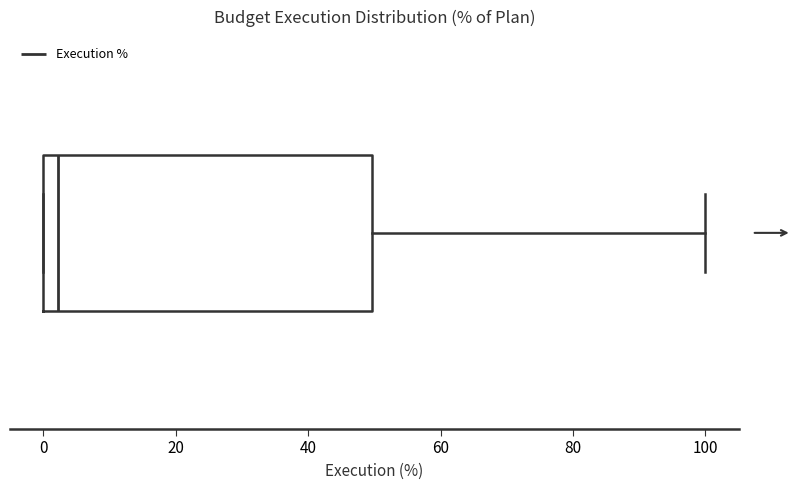

Read this box plot against the x-axis: the position of the median line, the range covered by the box, and the ends of both whiskers. The values are not printed on the chart, so give them approximately, as read against the axis.

median 2, box 0 to 50, whiskers 0 to 100